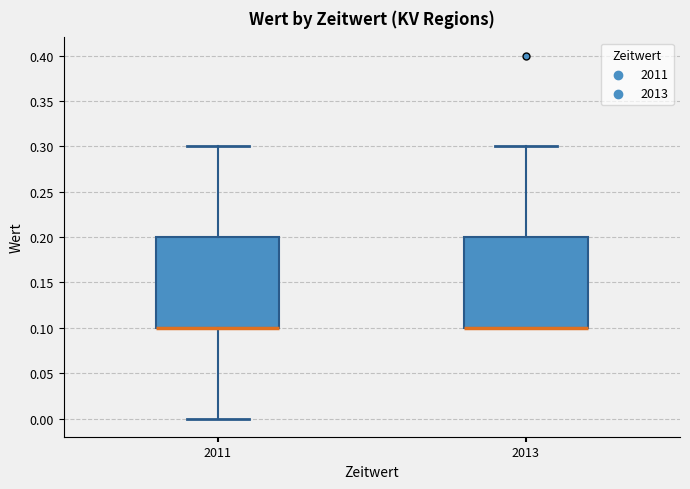

Where is the lower edge of the box at x = 2011 on the y-axis? The values are not printed on the chart, so give them approximately, as read against the axis.

0.1